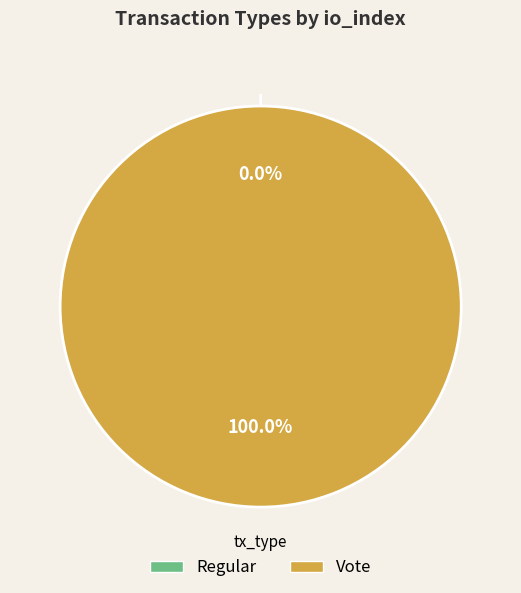

Which has a higher value, Vote or Regular?

Vote